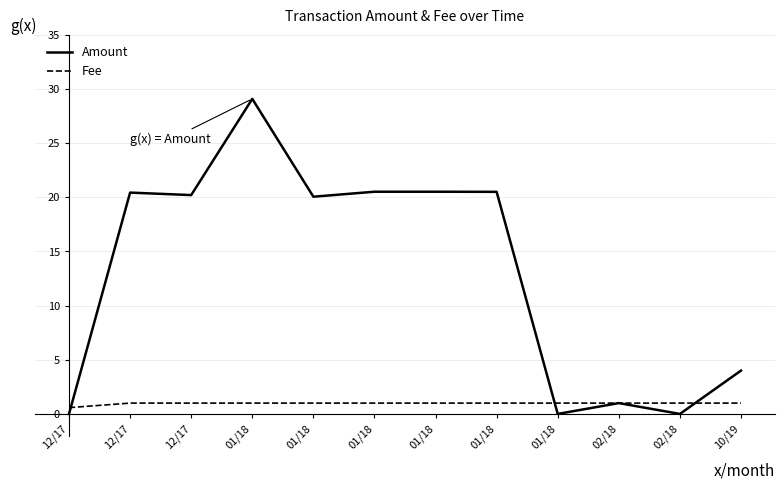

Is this an area chart (filled region under the line)?

No